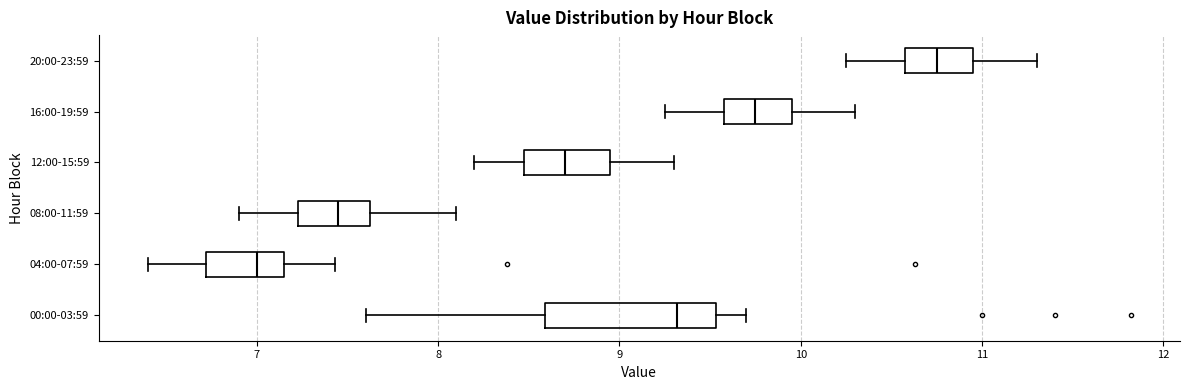

Which box has the furthest to the left median line?

04:00-07:59